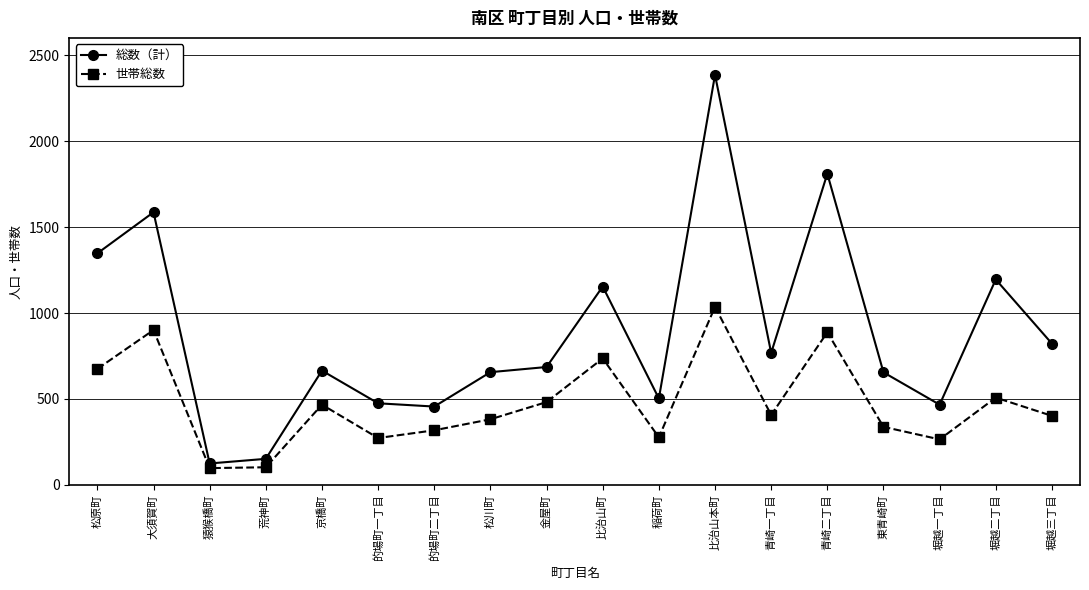

What position from the right is 松原町?

18